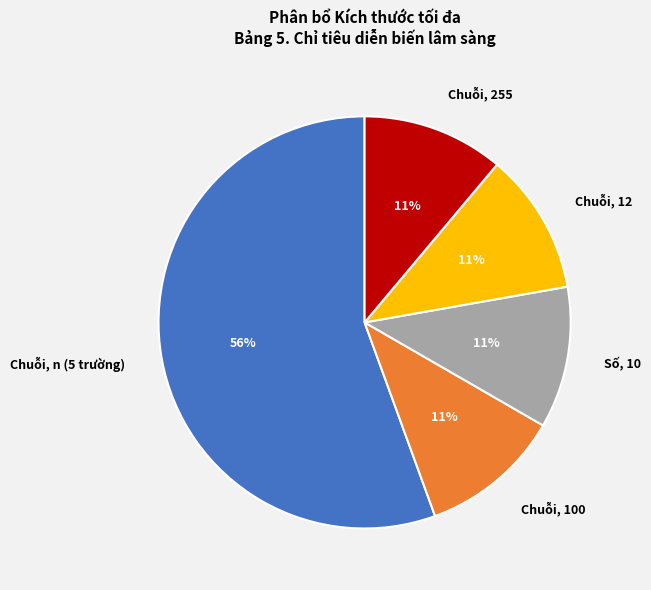

To the nearest percent, what portion does Chuỗi, 12 represent?

11%